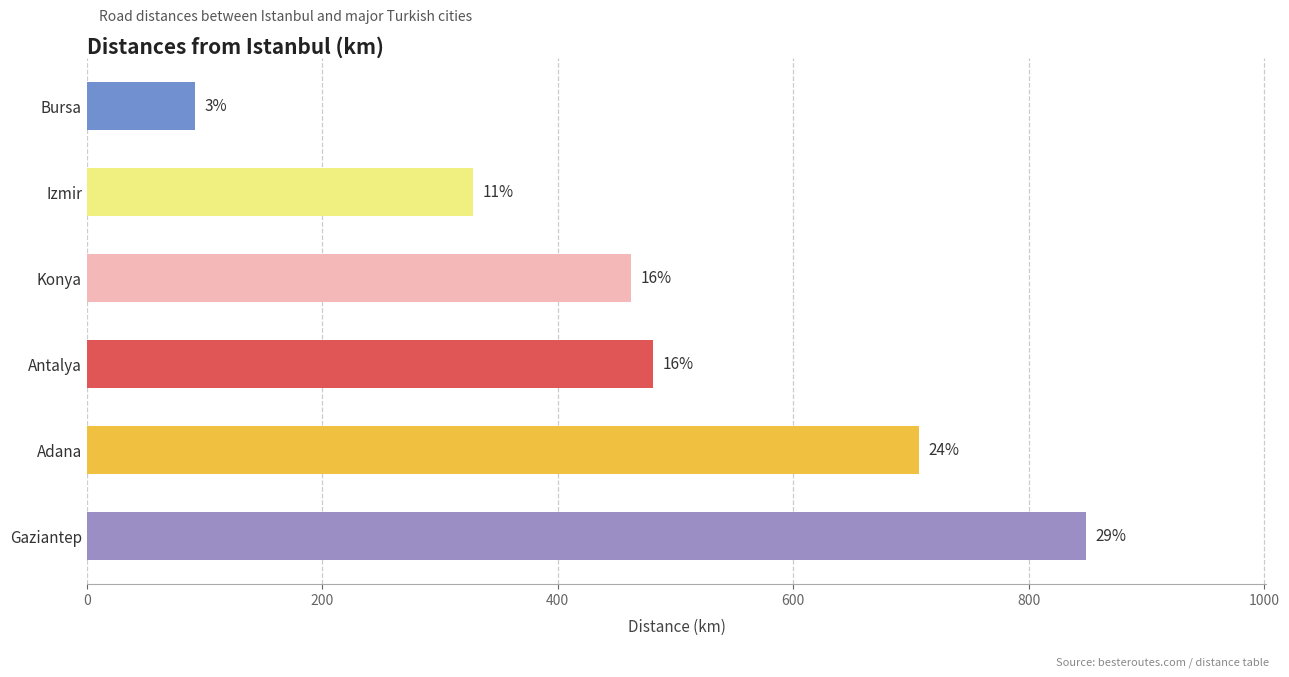

True or false: the data shows 849 at Gaziantep.

True